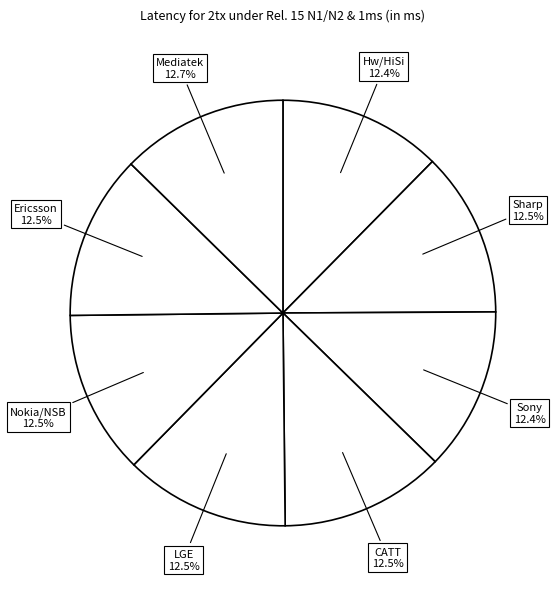

How many segments does this pie chart have?

8